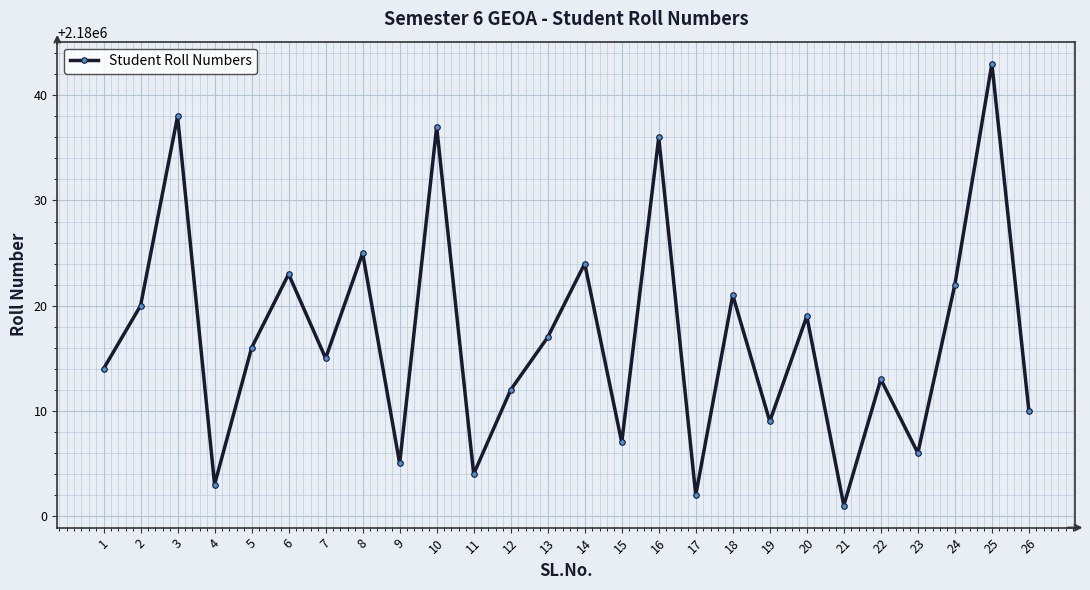

Between 20 and 23, which is larger?

20